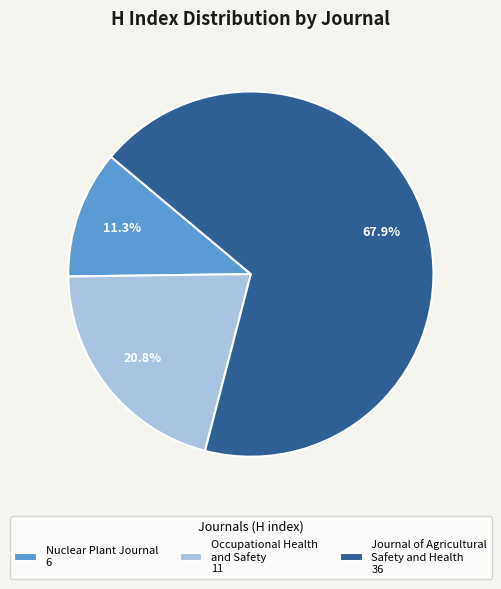

Does Occupational Health and Safety represent more than half of the total?

No